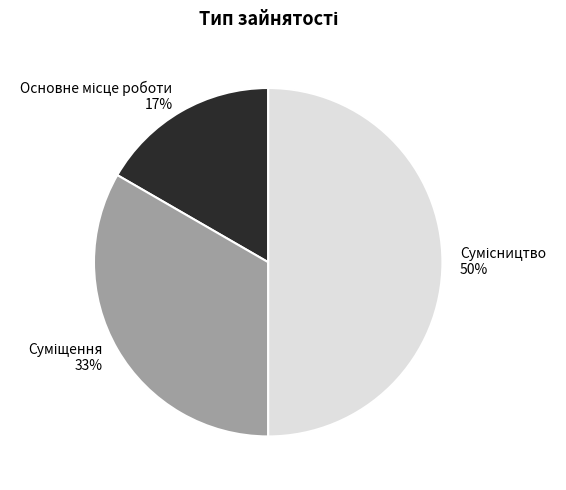

To the nearest percent, what is the average slice percentage?

33%